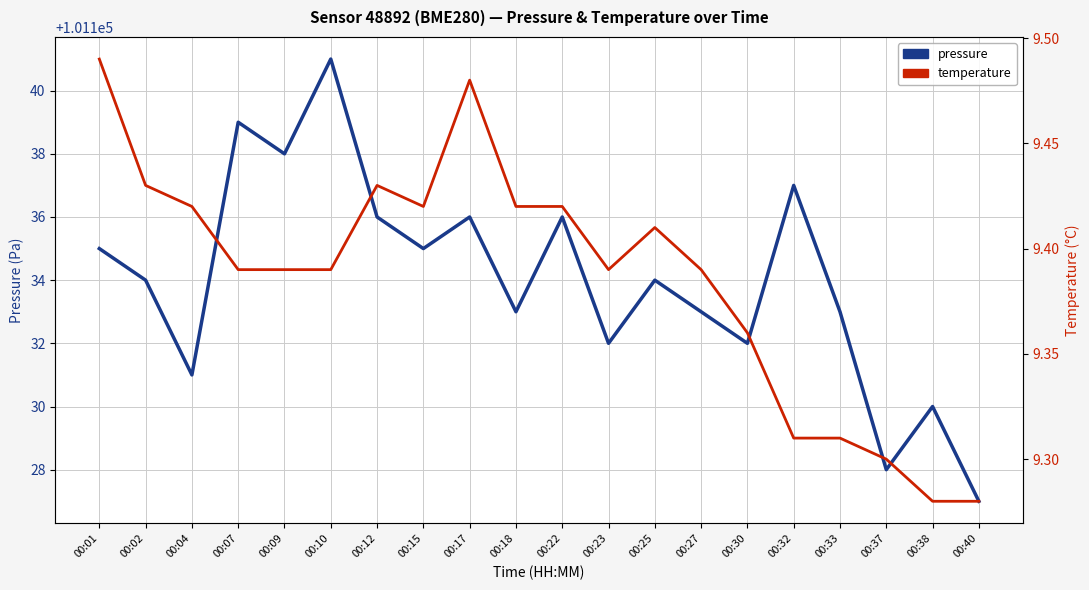

What is the total value across all series at 00:09?

101147.4